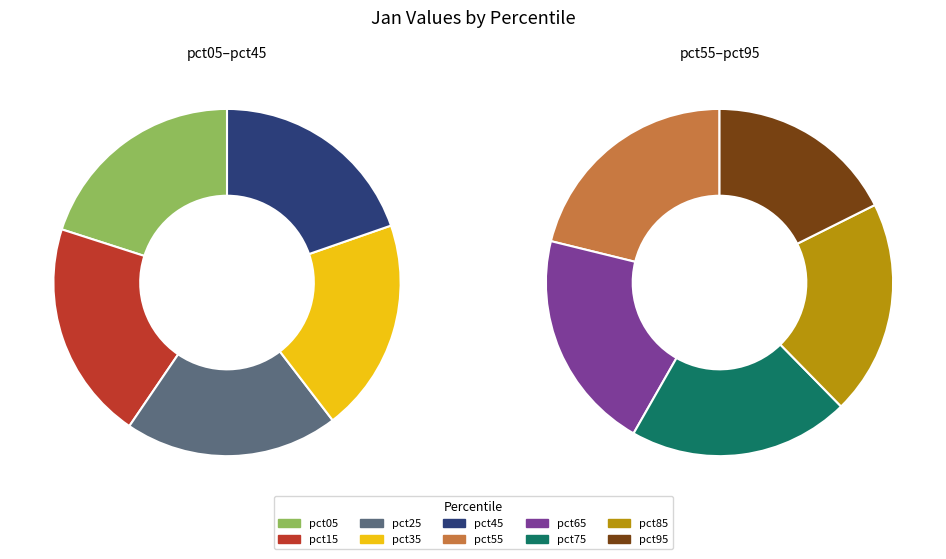

To the nearest percent, what is the difference between the largest and smallest slice percentages?

2%